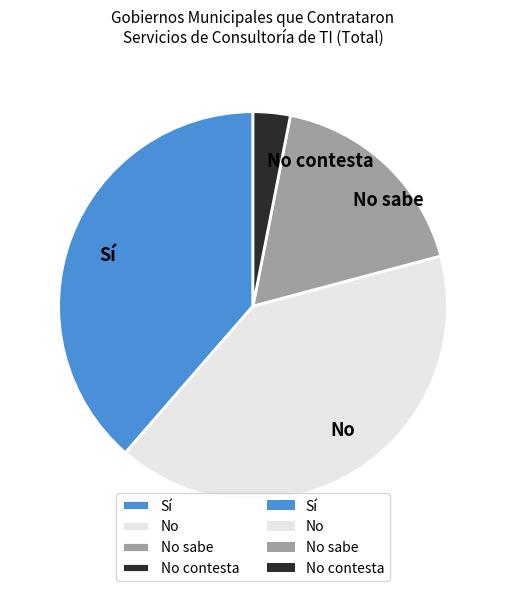

Rank the categories by value from lowest to highest.

No contesta, No sabe, Sí, No